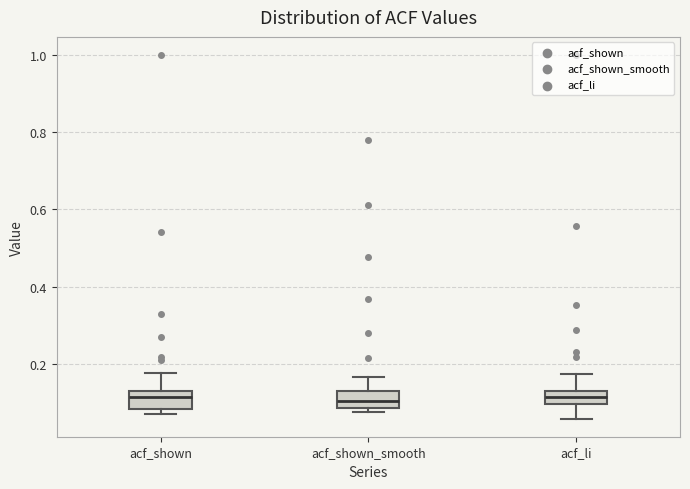

Reading left to right, read every box against the y-axis: the position of its median line, the range the box covers, and the ends of its whiskers. The values are not printed on the chart, so give them approximately, as read against the axis.

acf_shown: median 0.12, box 0.08 to 0.14, whiskers 0.06 to 0.18
acf_shown_smooth: median 0.10, box 0.08 to 0.12, whiskers 0.08 (just below the box's lower edge) to 0.16
acf_li: median 0.12, box 0.10 to 0.14, whiskers 0.06 to 0.18